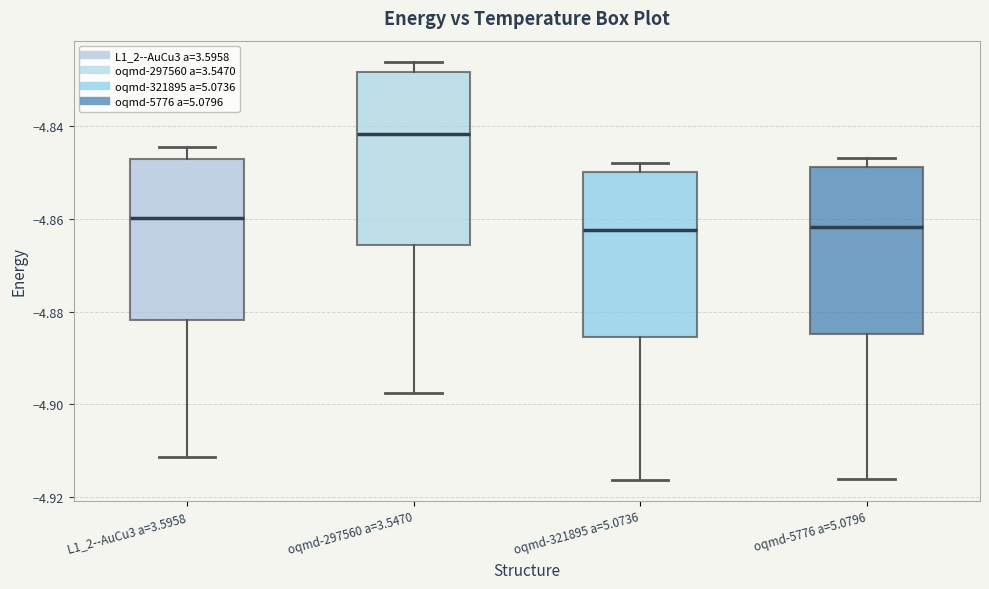

Where does the lower whisker of the box for oqmd-297560 a=3.5470 end on the y-axis? The values are not printed on the chart, so give them approximately, as read against the axis.

-4.898